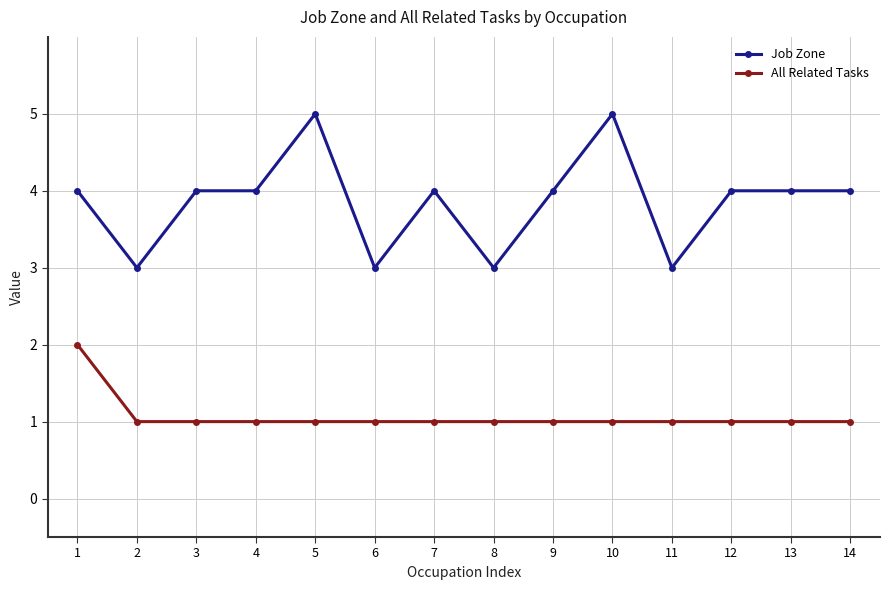

What are all the series names shown in the legend?

Job Zone, All Related Tasks